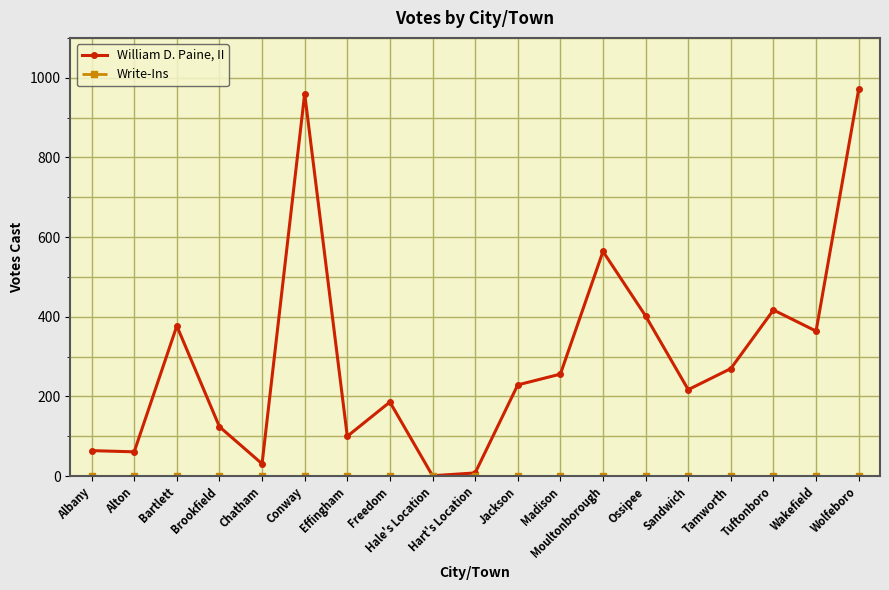

What is the maximum value for William D. Paine, II?

971